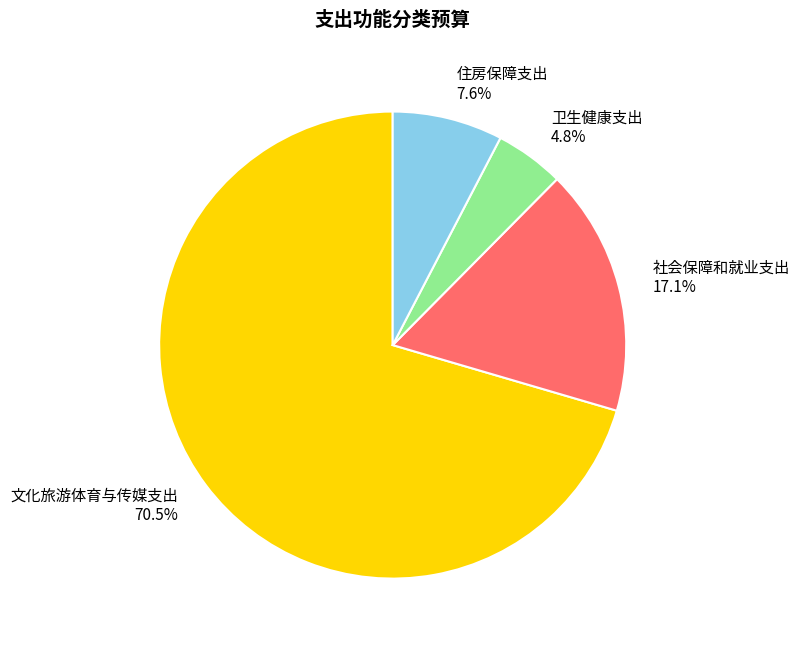

Count the number of slices in the pie.

4